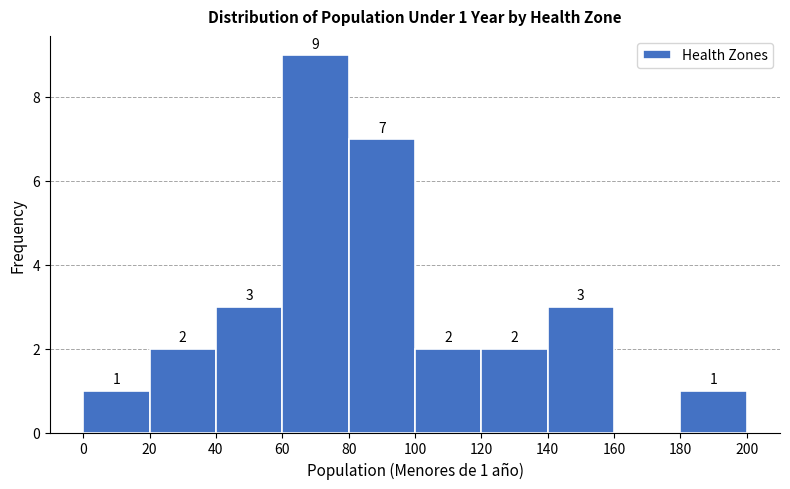

Over which range of the x-axis is the bar tallest?

60 to 80